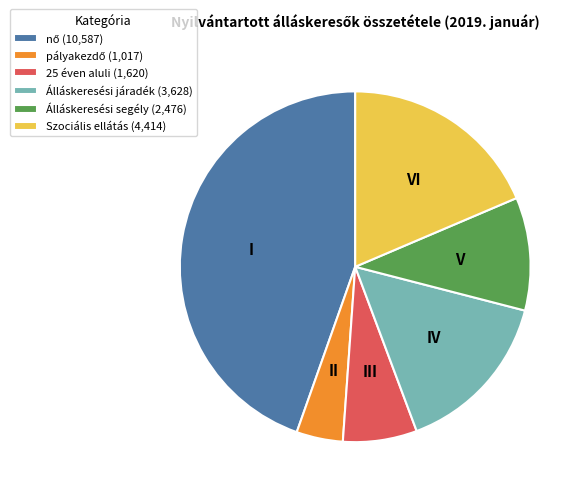

Count the number of slices in the pie.

6